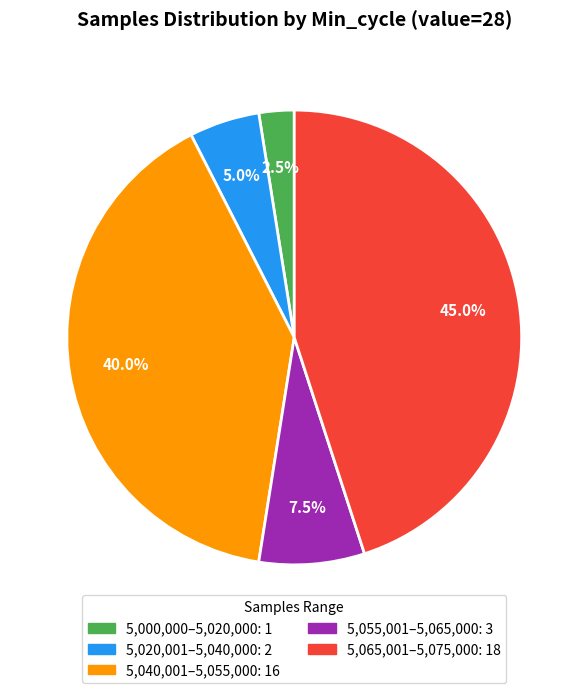

Does any single category account for the majority?

No